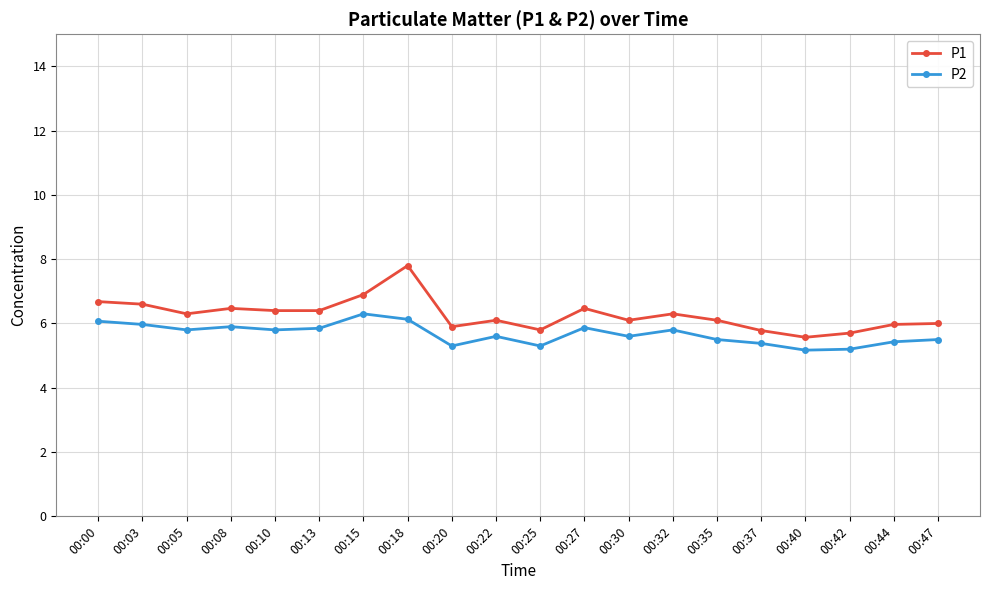

The value of P2 at 00:15 is 6.3. True or false?

True